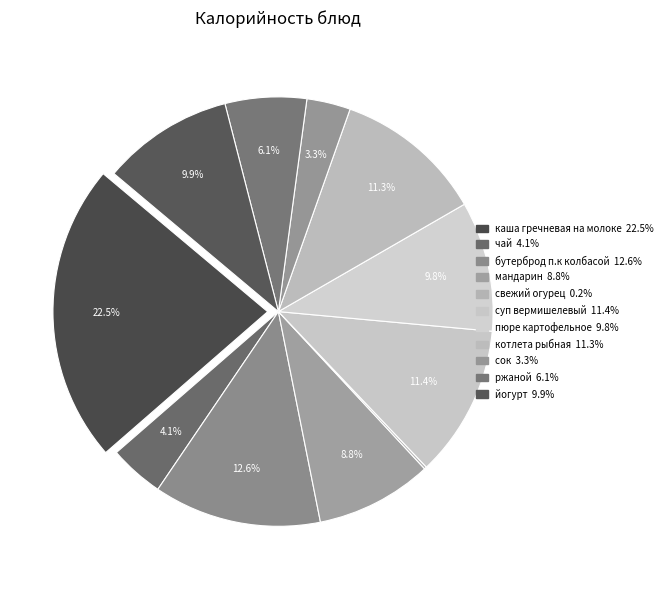

Approximately how many times larger is the value at бутерброд п.к колбасой compared to котлета рыбная?

1.1